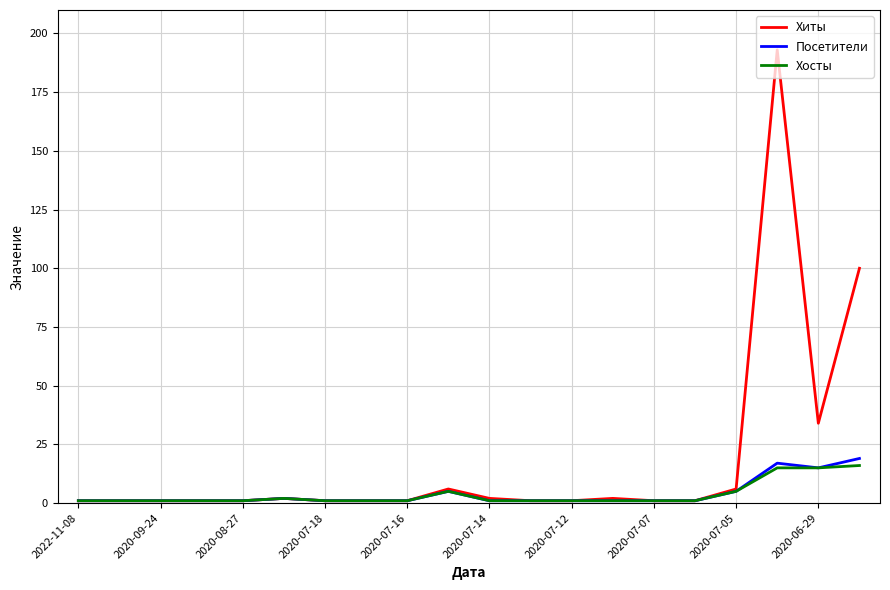

Which series has the largest total across all categories?

Хиты